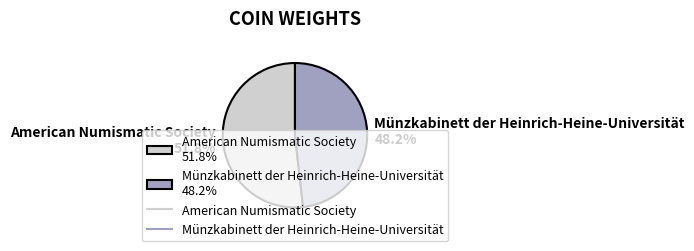

Which slice is the smallest?

Münzkabinett der Heinrich-Heine-Universität